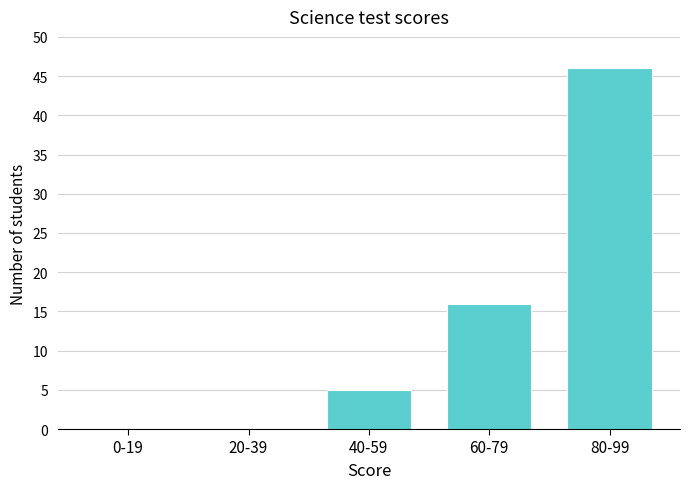

Reading right to left, extract all data points from this chart.

80-99=46	60-79=16	40-59=5	20-39=0	0-19=0